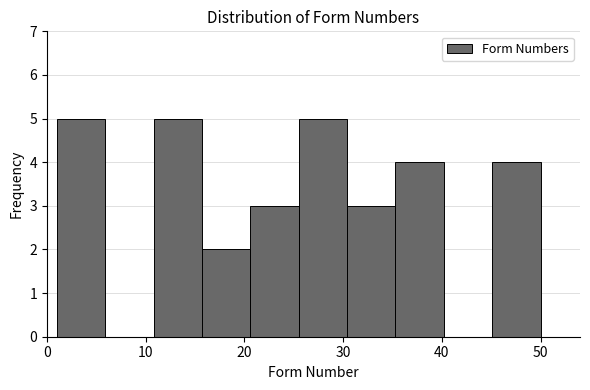

How tall is the bar that spans 15.7 to 20.6 on the x-axis? Neither the bar edges nor the heights are printed on the chart, so give them approximately, as read against the axes.

2